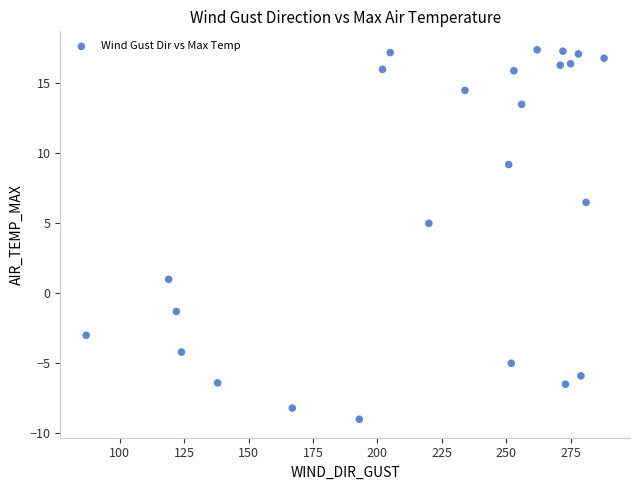

What Y value in the scatter plot is closest to 4?

5.0